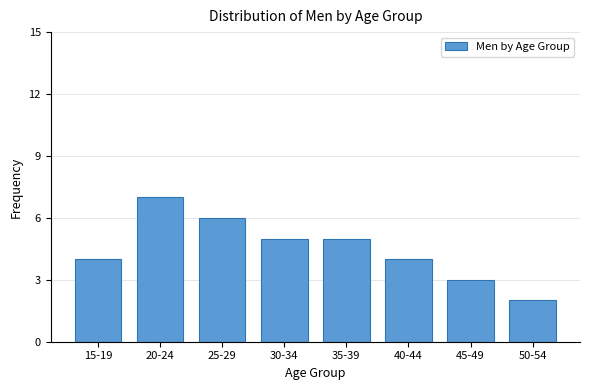

Reading left to right, what are all the values shown in this chart?

15-19=4	20-24=7	25-29=6	30-34=5	35-39=5	40-44=4	45-49=3	50-54=2